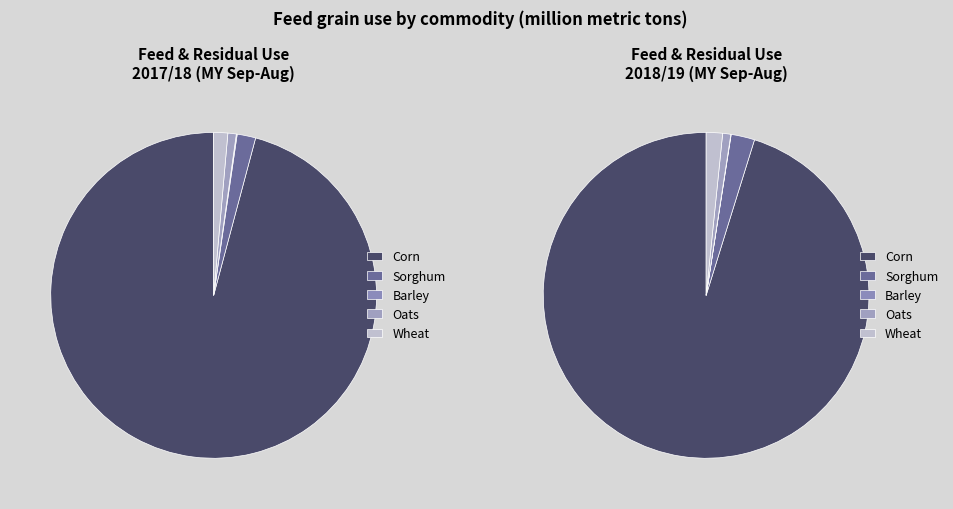

Is there any slice that represents more than half of the pie?

Yes